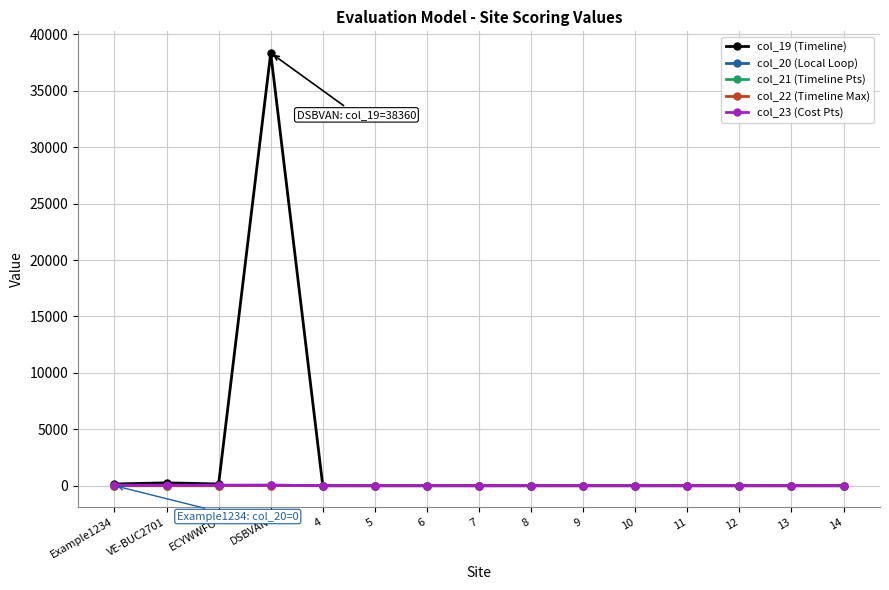

At which category does the chart reach its peak across all series?

DSBVAN